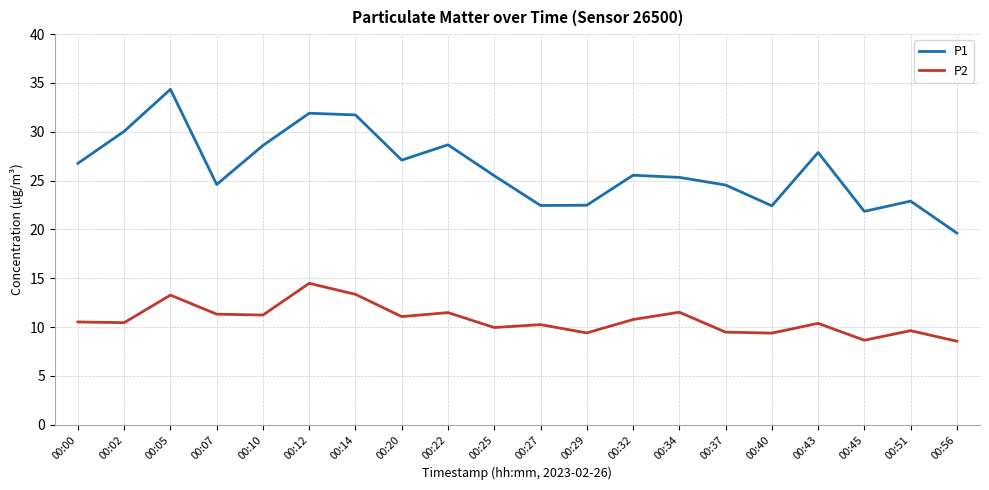

What is the difference between the highest and lowest values at 00:10?

17.4